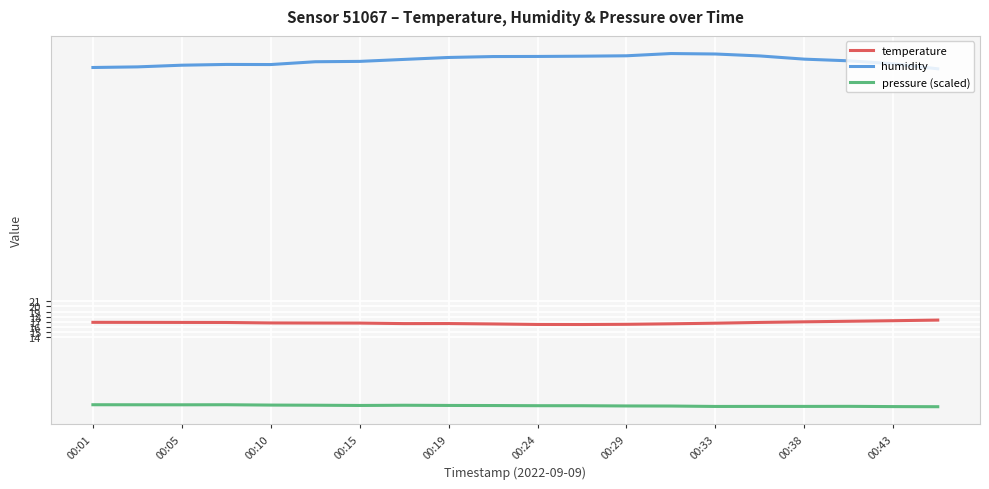

What is the sum of all pressure (scaled) values?

10.3